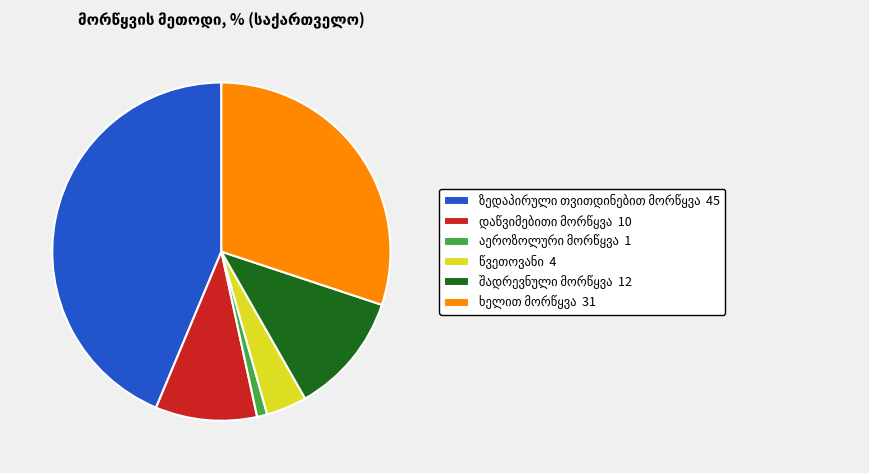

Is there a majority slice in this chart?

No